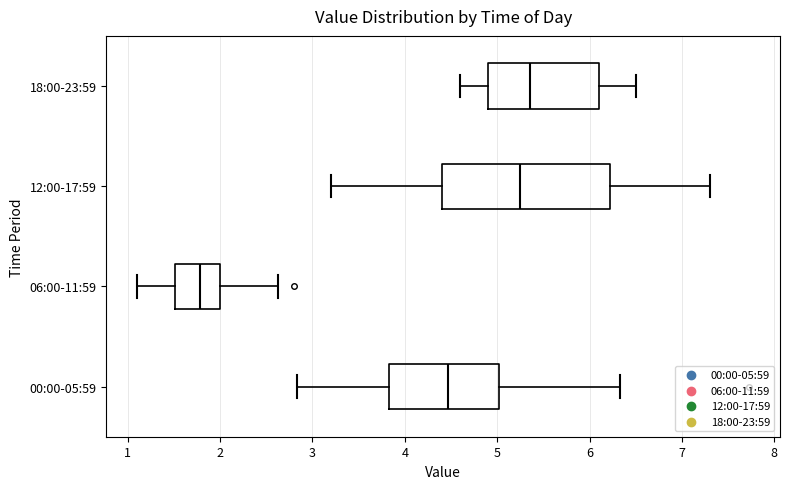

Which box's median line is the furthest to the left?

06:00-11:59